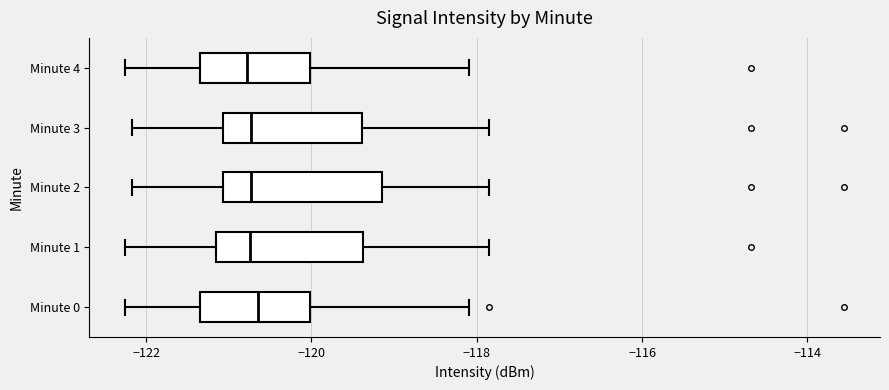

Reading bottom to top, read every box against the x-axis: the position of its median line, the range the box covers, and the ends of its whiskers. The values are not printed on the chart, so give them approximately, as read against the axis.

Minute 0: median -120.6, box -121.4 to -120.0, whiskers -122.2 to -118.0
Minute 1: median -120.8, box -121.2 to -119.4, whiskers -122.2 to -117.8
Minute 2: median -120.8, box -121.0 to -119.2, whiskers -122.2 to -117.8
Minute 3: median -120.8, box -121.0 to -119.4, whiskers -122.2 to -117.8
Minute 4: median -120.8, box -121.4 to -120.0, whiskers -122.2 to -118.0